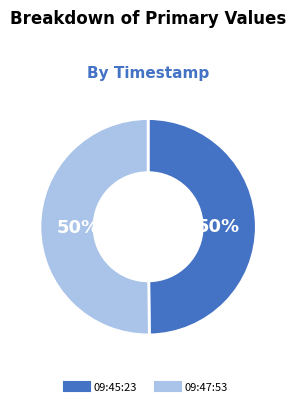

To the nearest percent, what is the average slice percentage?

50%